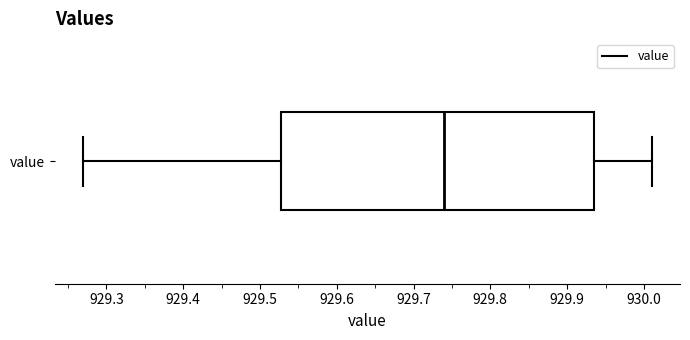

Read this box plot against the x-axis: the position of the median line, the range covered by the box, and the ends of both whiskers. The values are not printed on the chart, so give them approximately, as read against the axis.

median 929.74, box 929.53 to 929.94, whiskers 929.27 to 930.01